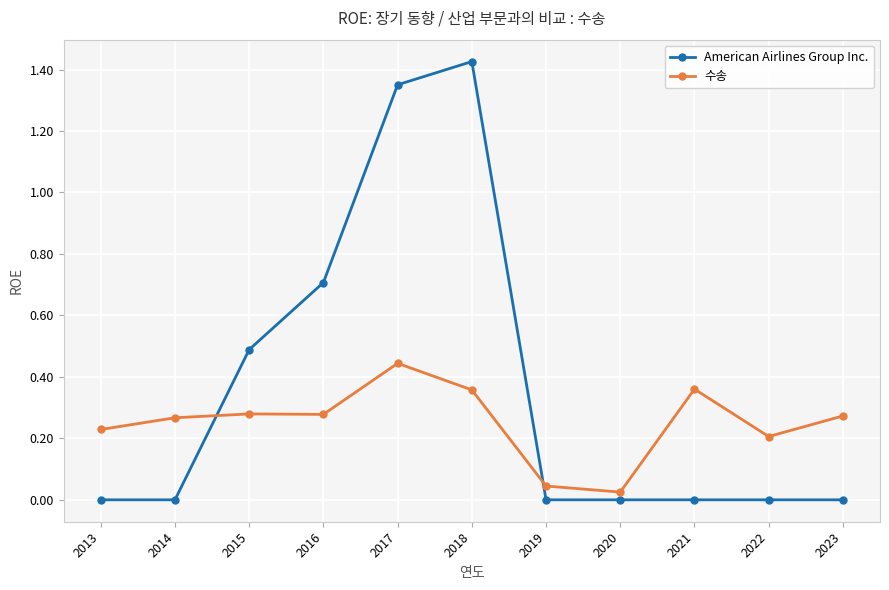

What is the total value across all series at 2017?

1.8